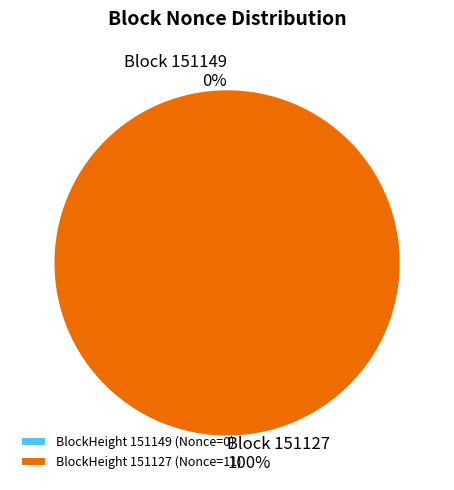

Between 151127 and 151149, which is larger?

151127